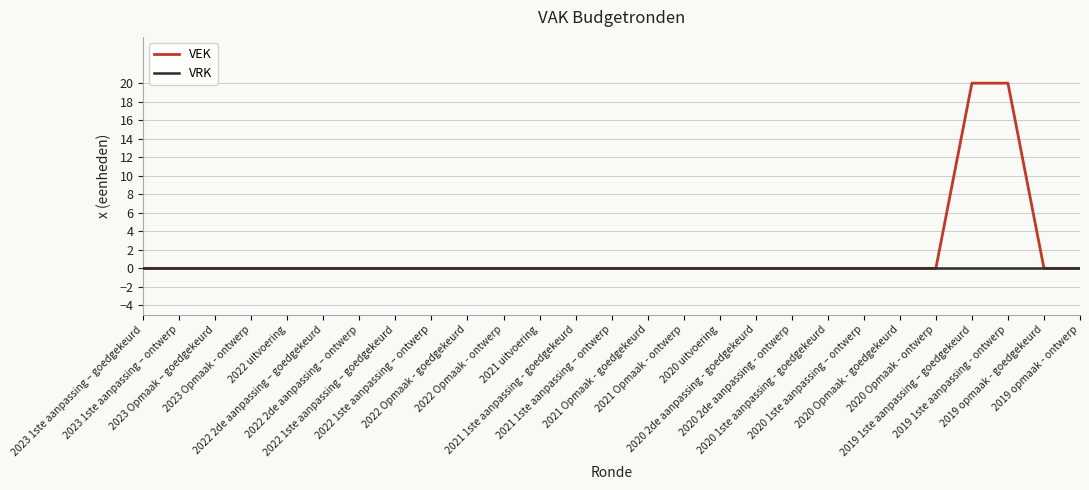

Reading left to right, list all the values displayed in this chart.

VEK: 2023 1ste aanpassing – goedgekeurd=0	2023 1ste aanpassing – ontwerp=0	2023 Opmaak – goedgekeurd=0	2023 Opmaak - ontwerp=0	2022 uitvoering=0	2022 2de aanpassing – goedgekeurd=0	2022 2de aanpassing – ontwerp=0	2022 1ste aanpassing – goedgekeurd=0	2022 1ste aanpassing – ontwerp=0	2022 Opmaak - goedgekeurd=0	2022 Opmaak - ontwerp=0	2021 uitvoering=0	2021 1ste aanpassing - goedgekeurd=0	2021 1ste aanpassing – ontwerp=0	2021 Opmaak - goedgekeurd=0	2021 Opmaak - ontwerp=0	2020 uitvoering=0	2020 2de aanpassing - goedgekeurd=0	2020 2de aanpassing - ontwerp=0	2020 1ste aanpassing - goedgekeurd=0	2020 1ste aanpassing – ontwerp=0	2020 Opmaak - goedgekeurd=0	2020 Opmaak - ontwerp=0	2019 1ste aanpassing – goedgekeurd=20	2019 1ste aanpassing - ontwerp=20	2019 opmaak - goedgekeurd=0	2019 opmaak - ontwerp=0
VRK: 2023 1ste aanpassing – goedgekeurd=0	2023 1ste aanpassing – ontwerp=0	2023 Opmaak – goedgekeurd=0	2023 Opmaak - ontwerp=0	2022 uitvoering=0	2022 2de aanpassing – goedgekeurd=0	2022 2de aanpassing – ontwerp=0	2022 1ste aanpassing – goedgekeurd=0	2022 1ste aanpassing – ontwerp=0	2022 Opmaak - goedgekeurd=0	2022 Opmaak - ontwerp=0	2021 uitvoering=0	2021 1ste aanpassing - goedgekeurd=0	2021 1ste aanpassing – ontwerp=0	2021 Opmaak - goedgekeurd=0	2021 Opmaak - ontwerp=0	2020 uitvoering=0	2020 2de aanpassing - goedgekeurd=0	2020 2de aanpassing - ontwerp=0	2020 1ste aanpassing - goedgekeurd=0	2020 1ste aanpassing – ontwerp=0	2020 Opmaak - goedgekeurd=0	2020 Opmaak - ontwerp=0	2019 1ste aanpassing – goedgekeurd=0	2019 1ste aanpassing - ontwerp=0	2019 opmaak - goedgekeurd=0	2019 opmaak - ontwerp=0